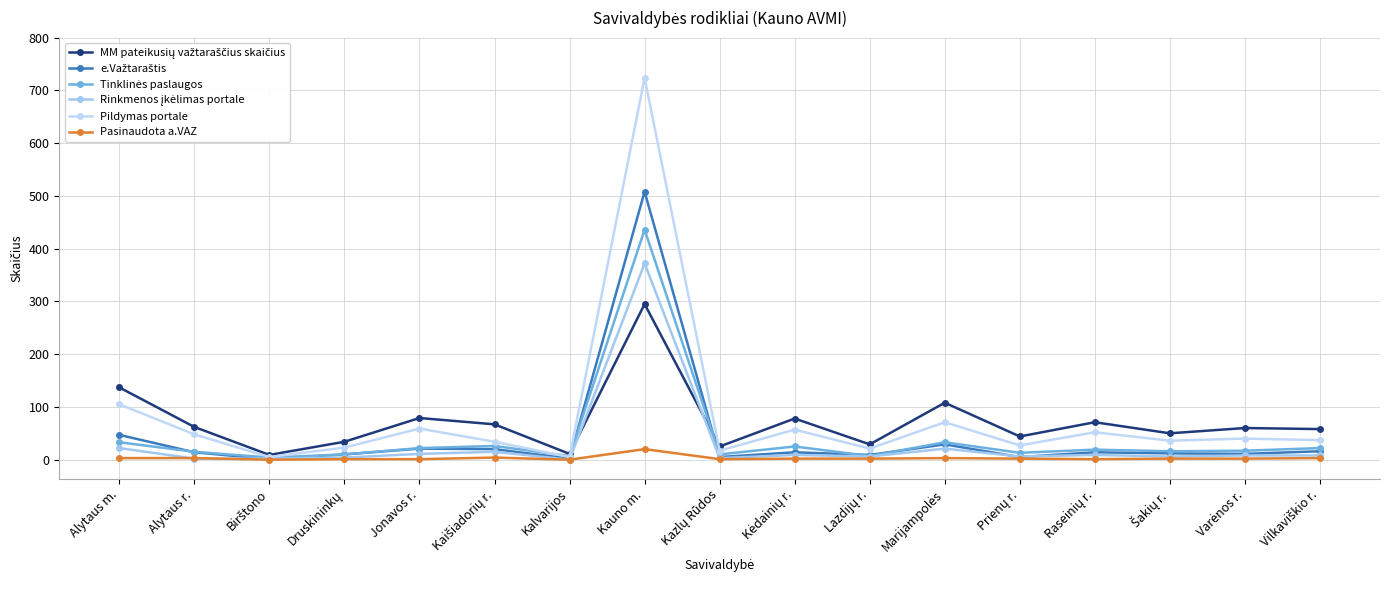

Which category has the lowest value across all series?

Kalvarijos